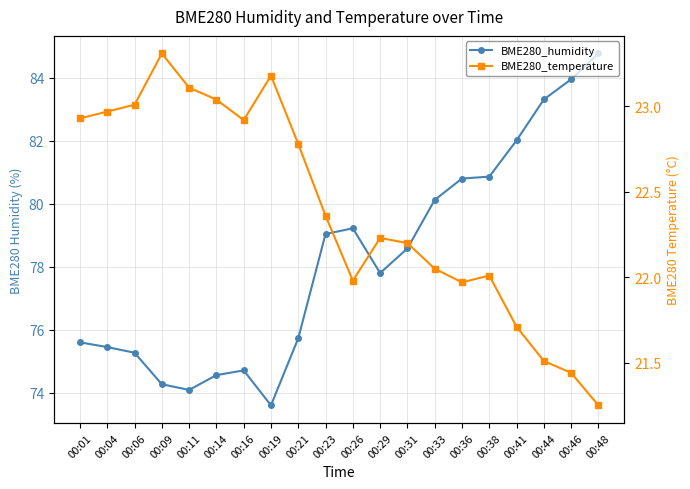

List the series in order of their peak value, highest first.

BME280_humidity, BME280_temperature